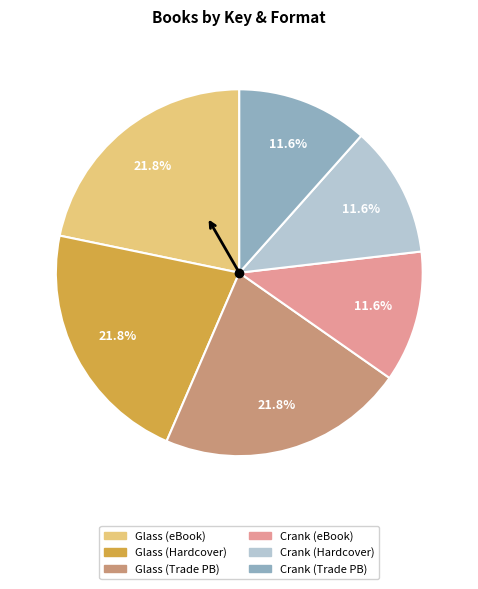

Does any single category account for the majority?

No